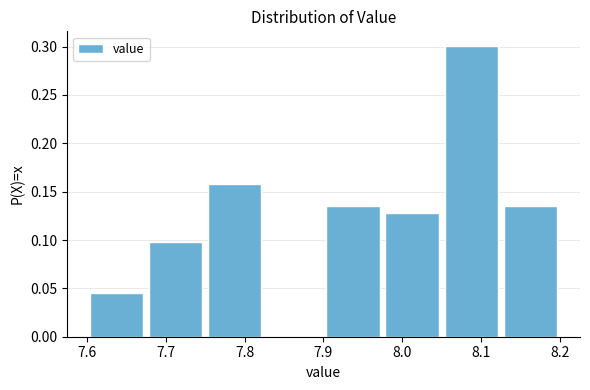

Reading left to right, list every bar in this chart as the range it spans on the x-axis followed by its height. Neither the bar edges nor the heights are printed on the chart, so give them approximately, as read against the axes.

7.600 to 7.675: 0.045
7.675 to 7.750: 0.100
7.750 to 7.825: 0.160
7.825 to 7.900: 0
7.900 to 7.975: 0.135
7.975 to 8.050: 0.130
8.050 to 8.125: 0.300
8.125 to 8.200: 0.135